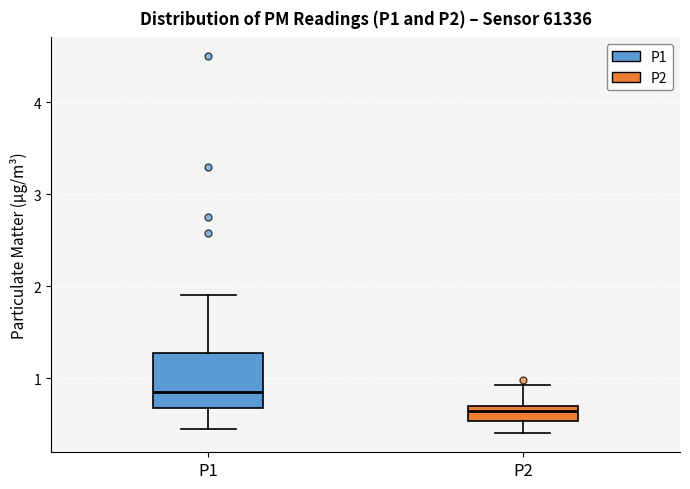

Which box is the tallest, from its lower edge to its upper edge?

P1